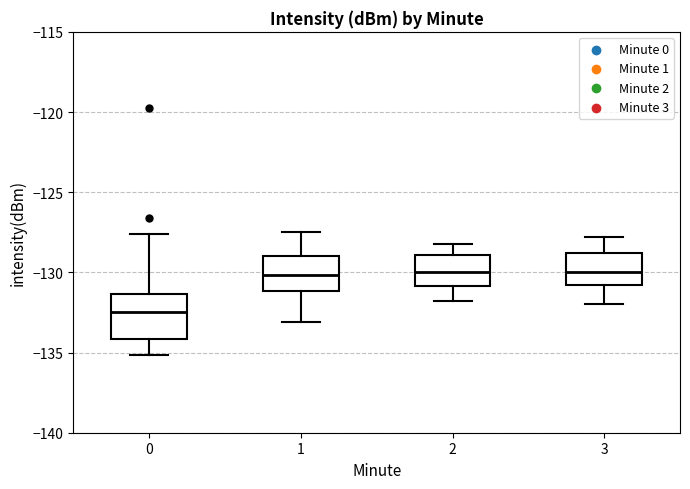

Reading left to right, read every box against the y-axis: the position of its median line, the range the box covers, and the ends of its whiskers. The values are not printed on the chart, so give them approximately, as read against the axis.

0: median -132.5, box -134.0 to -131.5, whiskers -135.0 to -127.5
1: median -130.0, box -131.0 to -129.0, whiskers -133.0 to -127.5
2: median -130.0, box -131.0 to -129.0, whiskers -132.0 to -128.0
3: median -130.0, box -131.0 to -129.0, whiskers -132.0 to -128.0